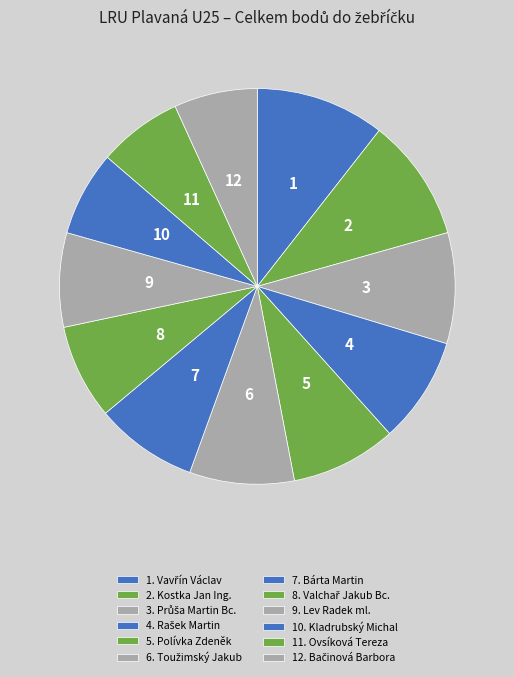

How many slices are in this pie chart?

12